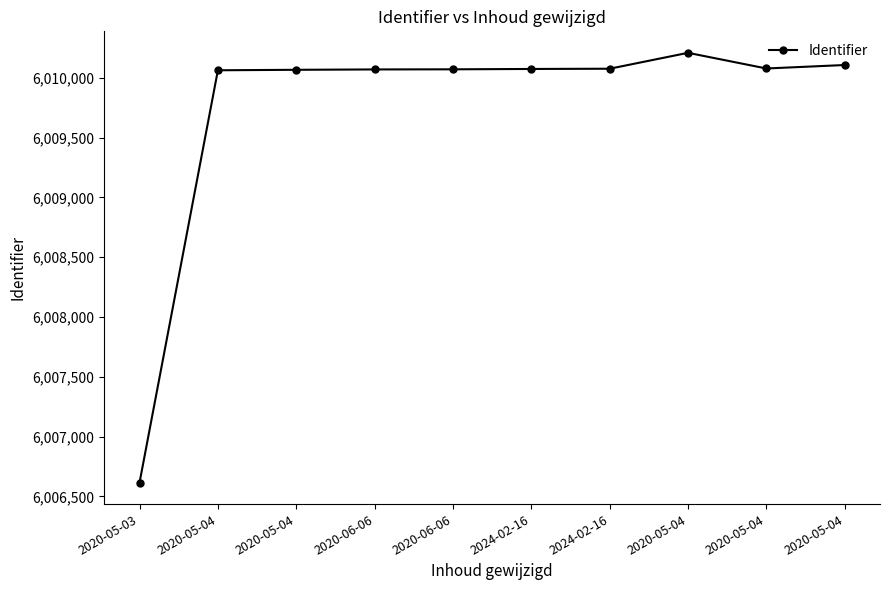

How many values are below 6010075?

5